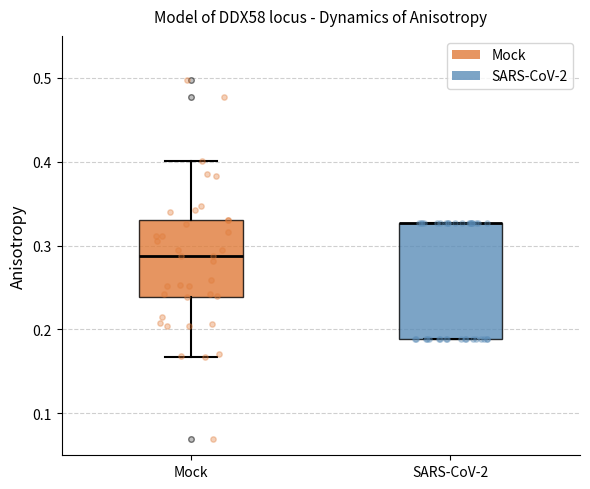

Reading left to right, read every box against the y-axis: the position of its median line, the range the box covers, and the ends of its whiskers. The values are not printed on the chart, so give them approximately, as read against the axis.

Mock: median 0.29, box 0.24 to 0.33, whiskers 0.17 to 0.40
SARS-CoV-2: median 0.33 (drawn on the box's upper edge), box 0.19 to 0.33, whiskers 0.19 to 0.33